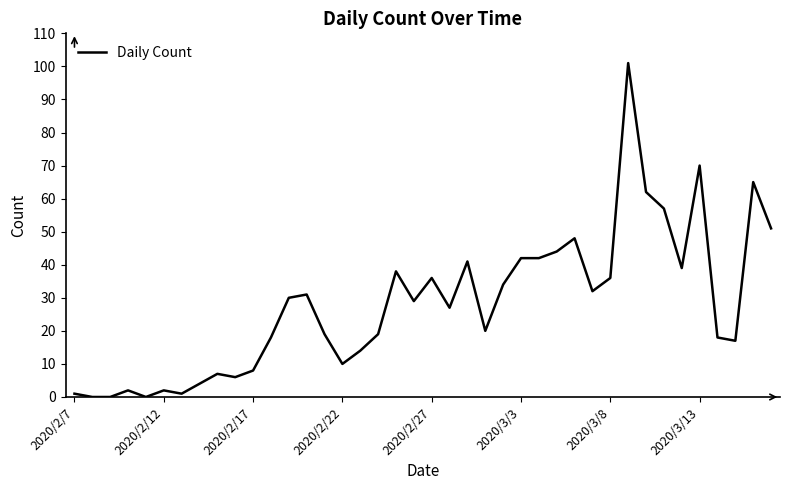

What is the difference between the maximum and minimum values?

101